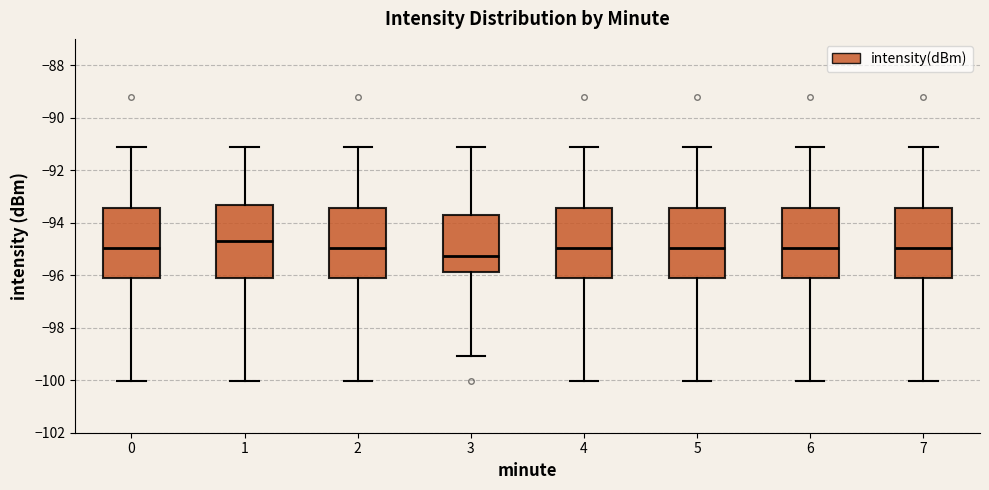

Reading left to right, transcribe this box plot: for each box, give where its median line is, the range the box spans, and where its two whiskers end, as read against the y-axis. The values are not printed on the chart, so give them approximately, as read against the axis.

0: median -95.0, box -96.2 to -93.4, whiskers -100.0 to -91.2
1: median -94.8, box -96.2 to -93.4, whiskers -100.0 to -91.2
2: median -95.0, box -96.2 to -93.4, whiskers -100.0 to -91.2
3: median -95.2, box -95.8 to -93.8, whiskers -99.0 to -91.2
4: median -95.0, box -96.2 to -93.4, whiskers -100.0 to -91.2
5: median -95.0, box -96.2 to -93.4, whiskers -100.0 to -91.2
6: median -95.0, box -96.2 to -93.4, whiskers -100.0 to -91.2
7: median -95.0, box -96.2 to -93.4, whiskers -100.0 to -91.2